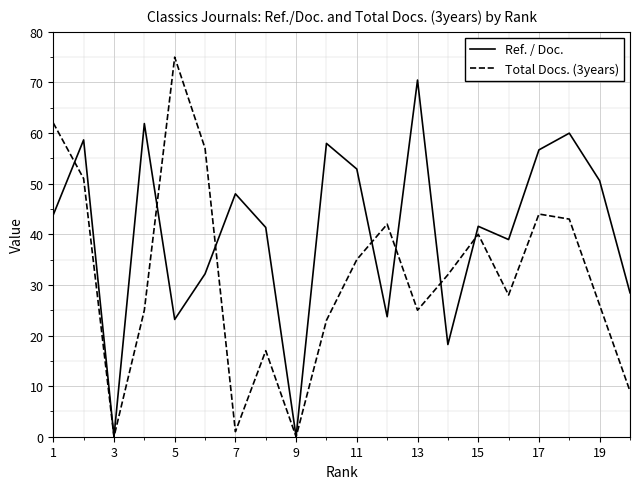

Which series has the widest spread of values?

Total Docs. (3years)